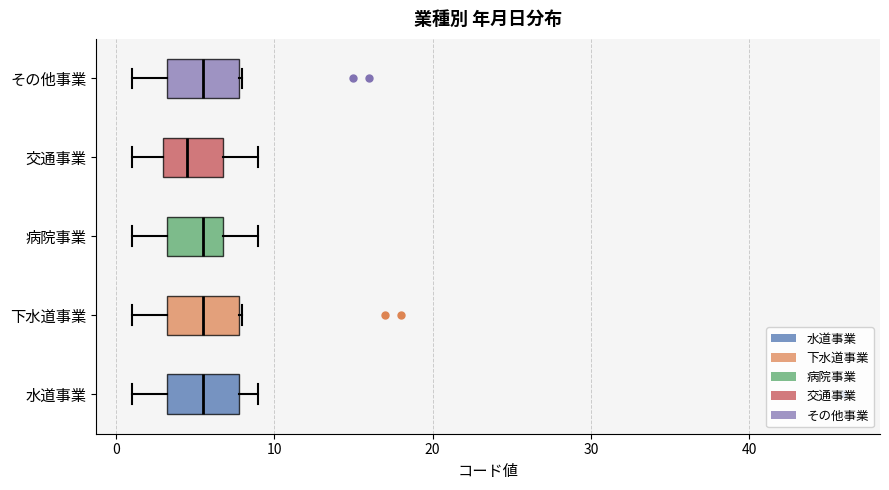

Where does the right whisker of the box for 水道事業 end on the x-axis? The values are not printed on the chart, so give them approximately, as read against the axis.

9